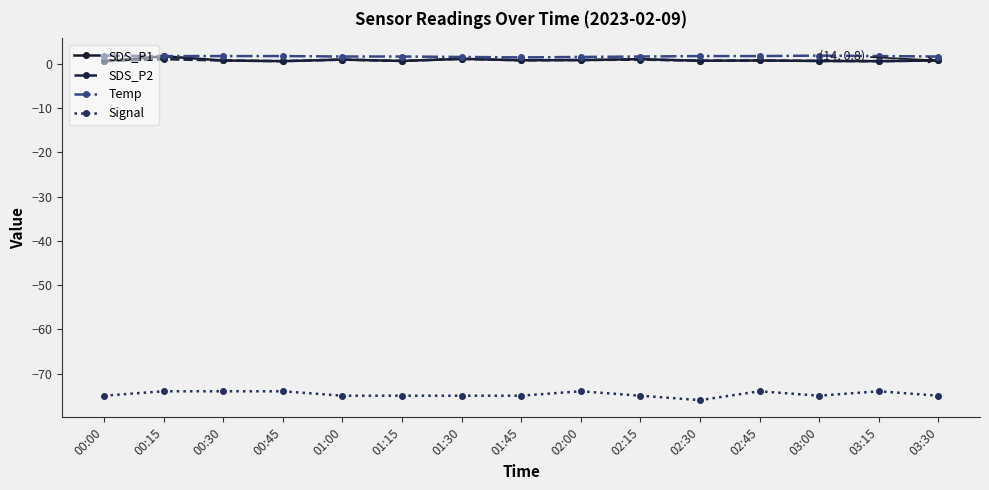

What is the label of the 13th point from the right?

00:30